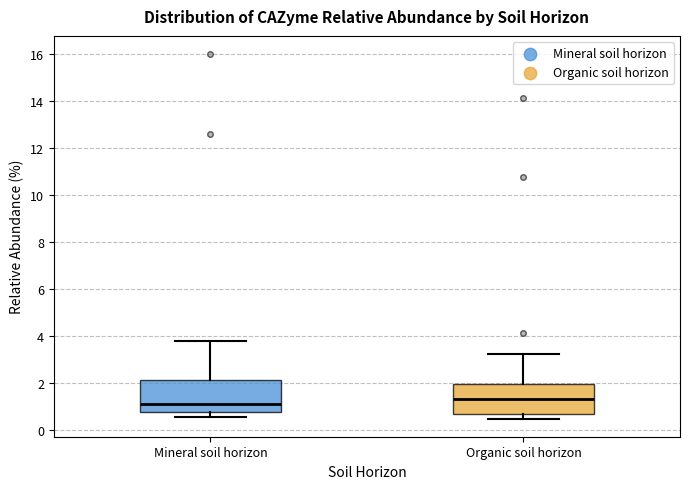

Where is the lower edge of the box for Organic soil horizon on the y-axis? The values are not printed on the chart, so give them approximately, as read against the axis.

0.6